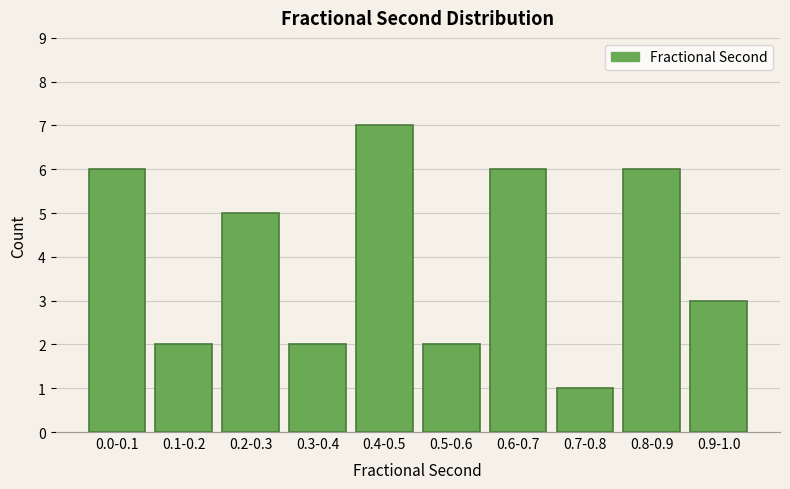

Reading left to right, transcribe all the data shown in this chart.

6	2	5	2	7	2	6	1	6	3